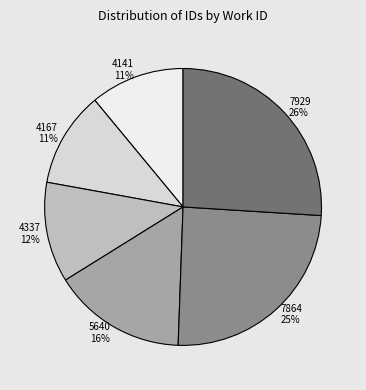

What is the largest slice in the pie chart?

7929